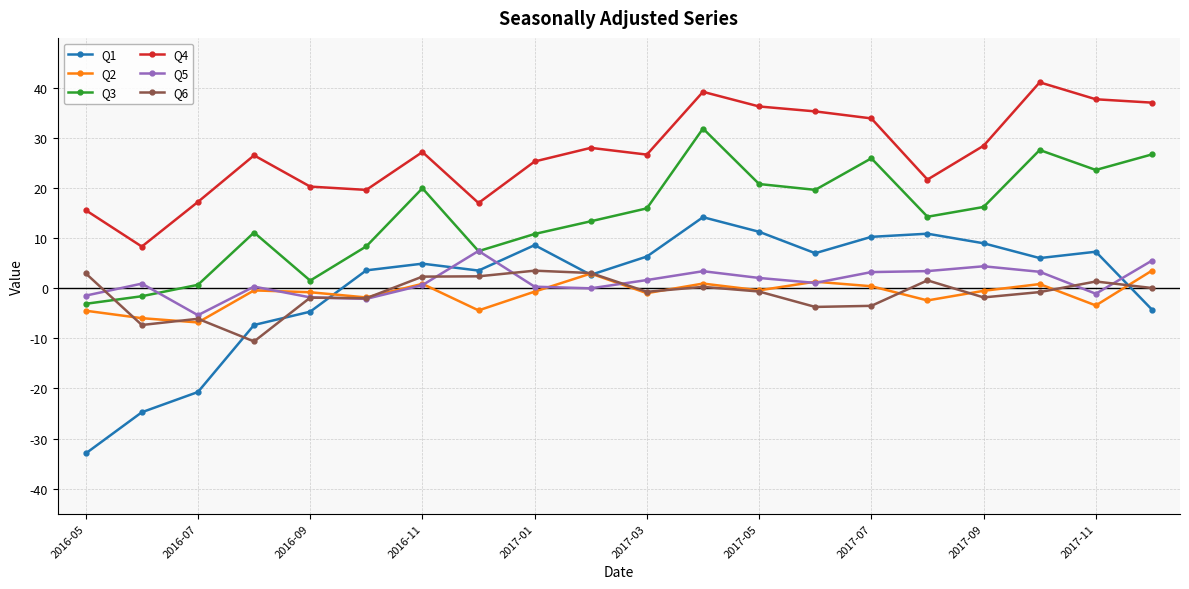

Which series has the widest spread of values?

Q1